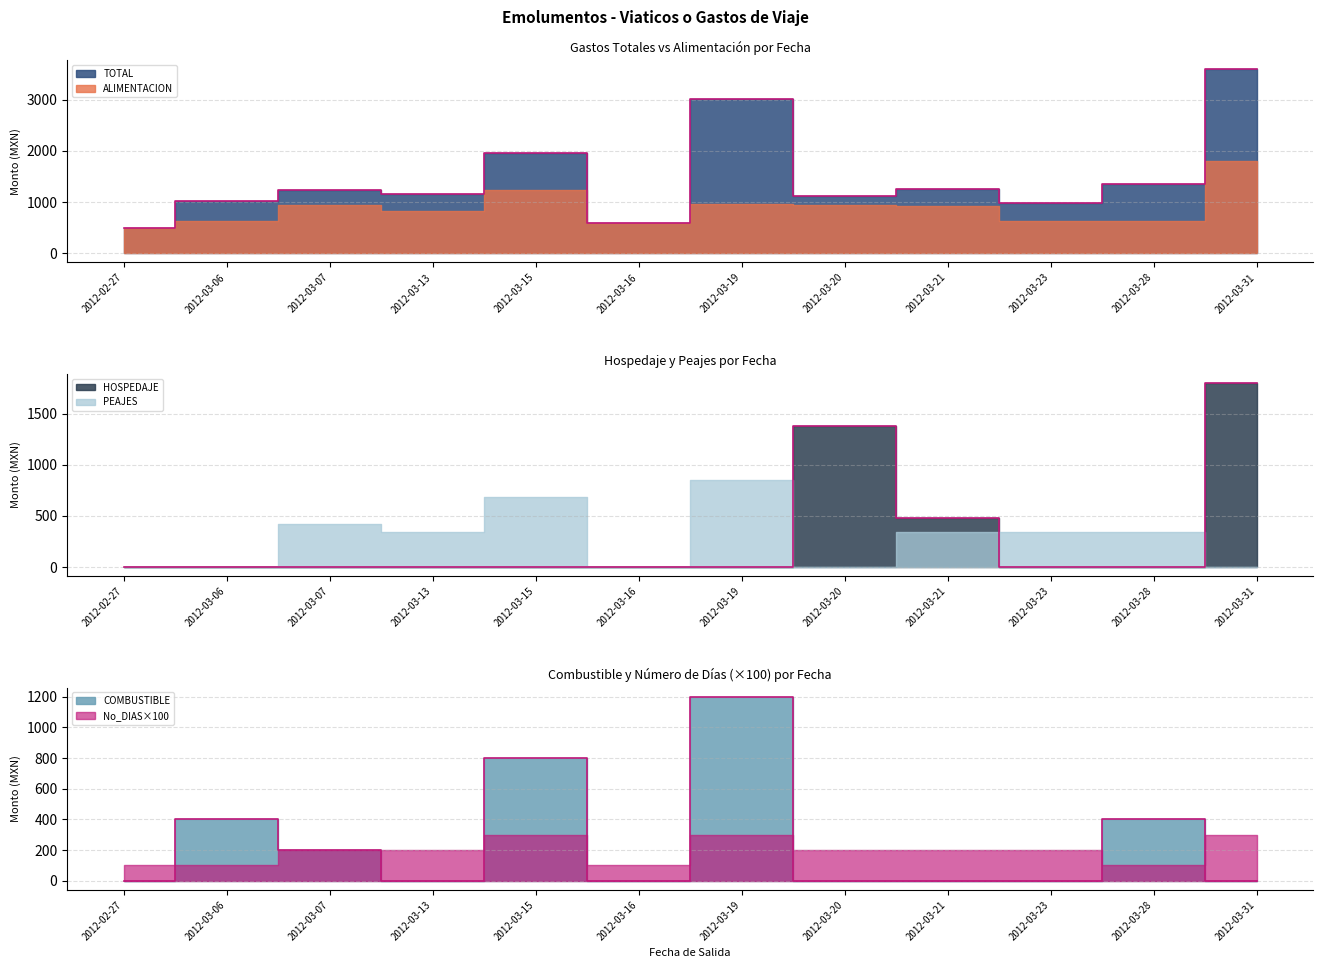

At how many categories does at least one series exceed 1226?

7